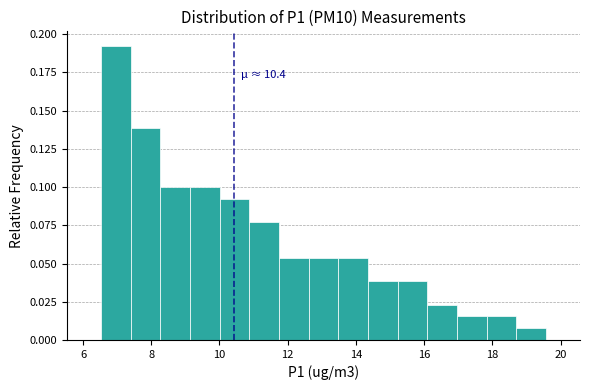

Which range on the x-axis has the tallest bar?

6.6 to 7.4